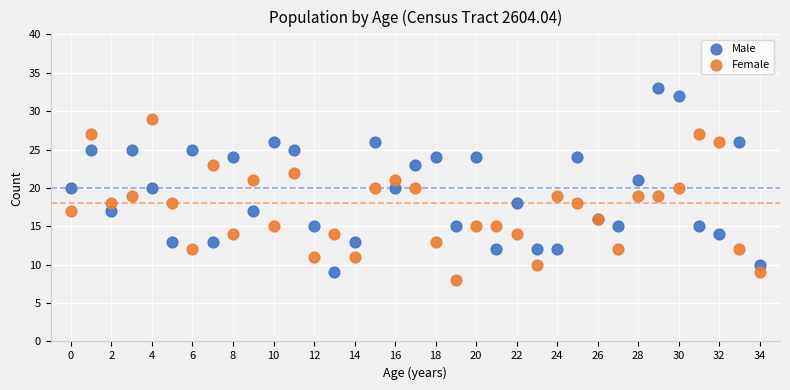

Which series contains the highest Y value?

Male